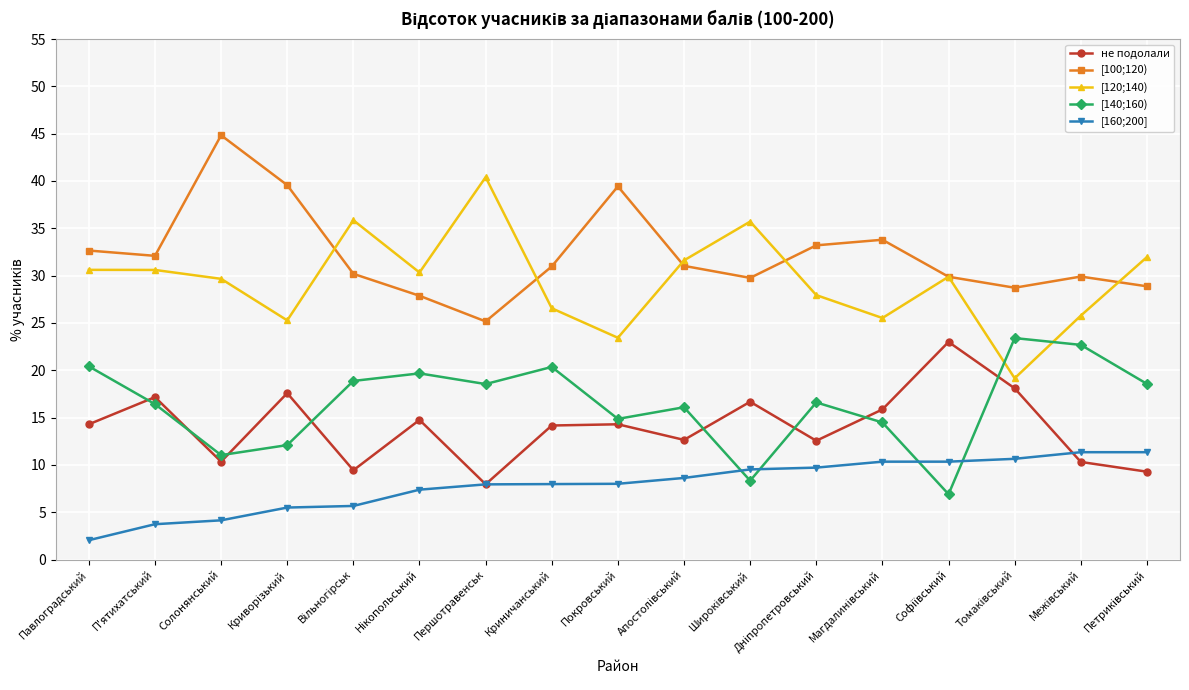

What is the difference between the highest and lowest values at Солонянський?

40.7